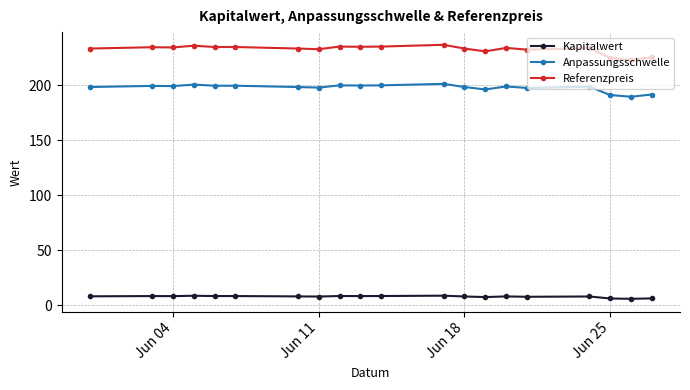

True or false: Referenzpreis and Anpassungsschwelle intersect in this chart.

False